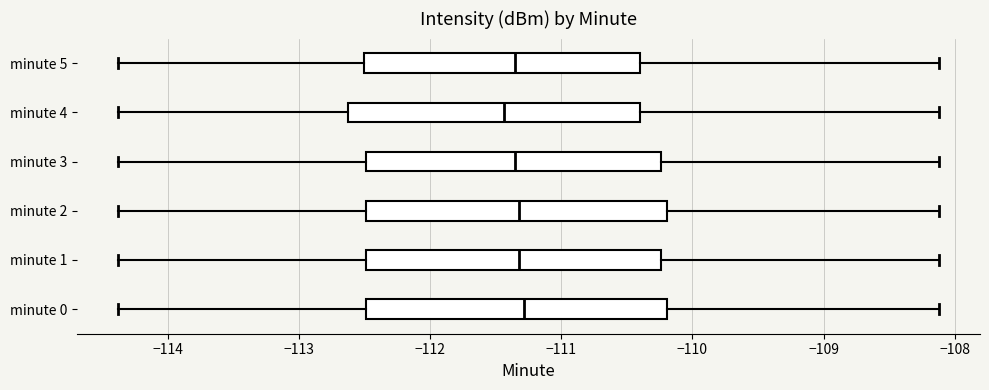

Reading bottom to top, read every box against the x-axis: the position of its median line, the range the box covers, and the ends of its whiskers. The values are not printed on the chart, so give them approximately, as read against the axis.

minute 0: median -111.3, box -112.5 to -110.2, whiskers -114.4 to -108.1
minute 1: median -111.3, box -112.5 to -110.2, whiskers -114.4 to -108.1
minute 2: median -111.3, box -112.5 to -110.2, whiskers -114.4 to -108.1
minute 3: median -111.4, box -112.5 to -110.2, whiskers -114.4 to -108.1
minute 4: median -111.4, box -112.6 to -110.4, whiskers -114.4 to -108.1
minute 5: median -111.4, box -112.5 to -110.4, whiskers -114.4 to -108.1